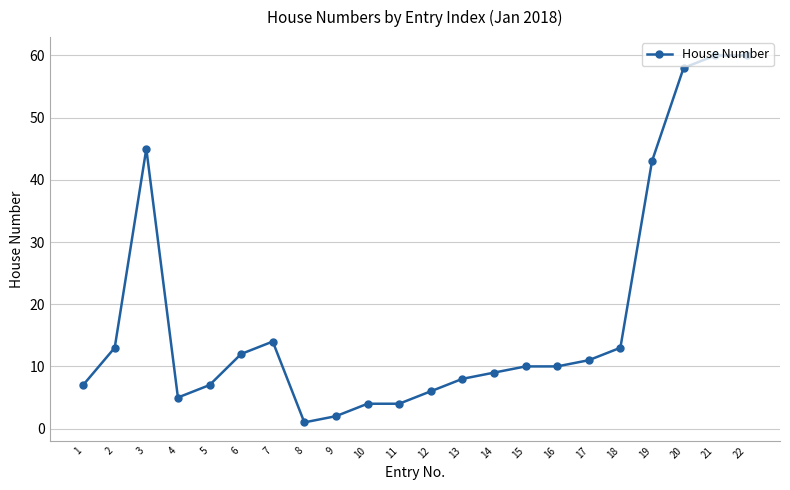

What is the change in value from 6 to 12?

-6